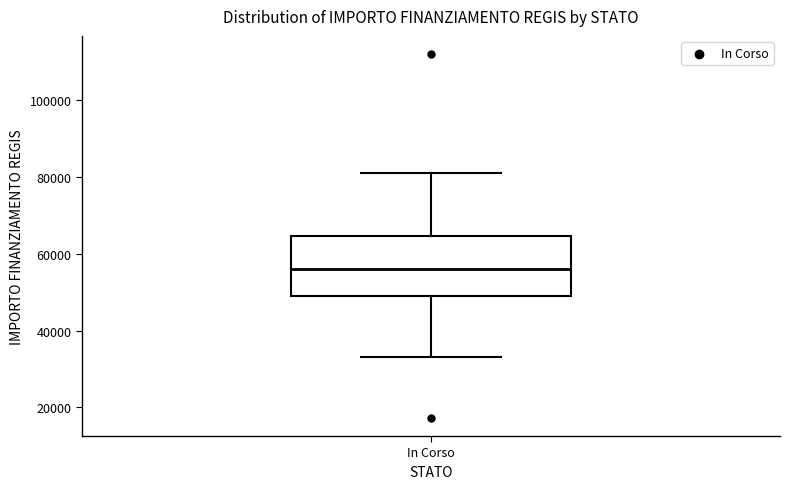

Where is the upper edge of the box for In Corso on the y-axis? The values are not printed on the chart, so give them approximately, as read against the axis.

64000